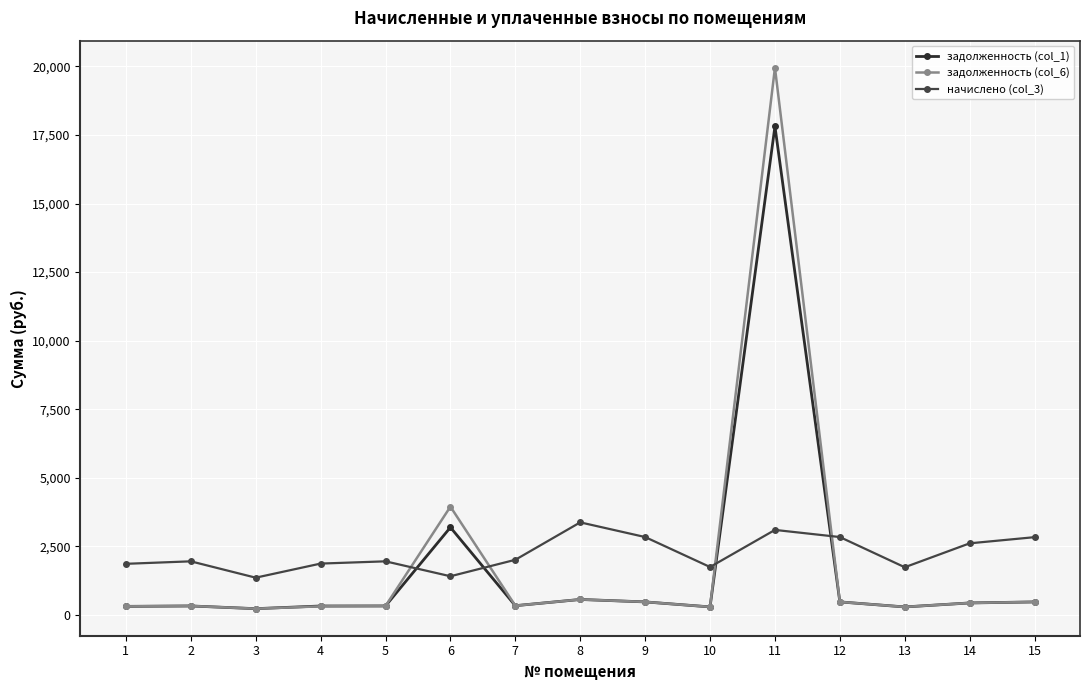

List the series in order of their peak value, lowest first.

начислено (col_3), задолженность (col_1), задолженность (col_6)